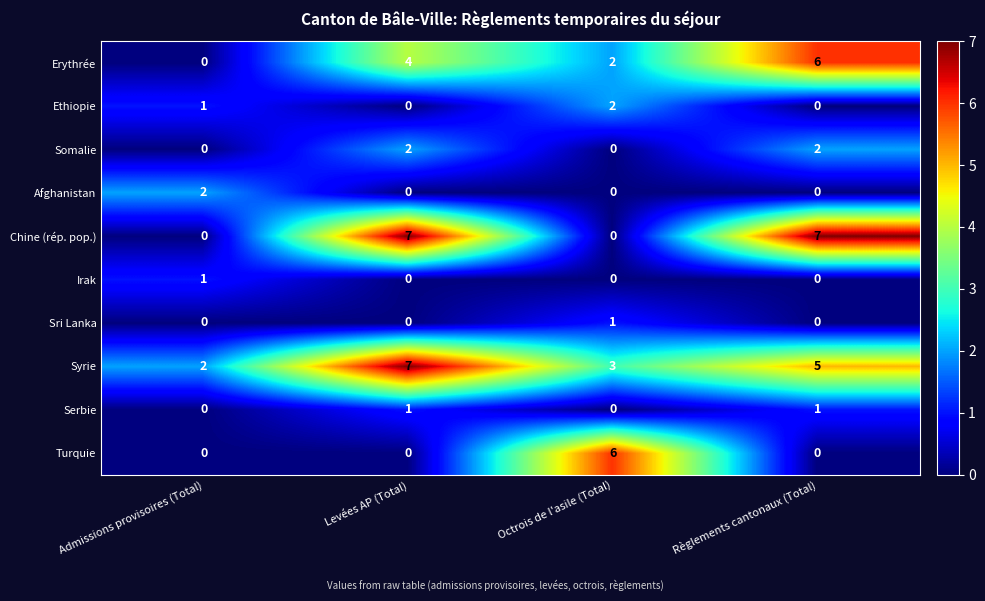

What is the maximum value for Chine (rép. pop.)?

7